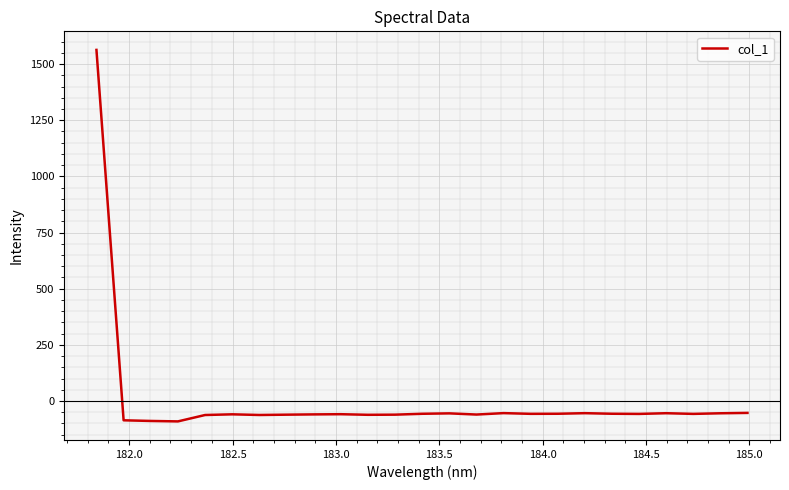

Count the number of values greater than -57.

11